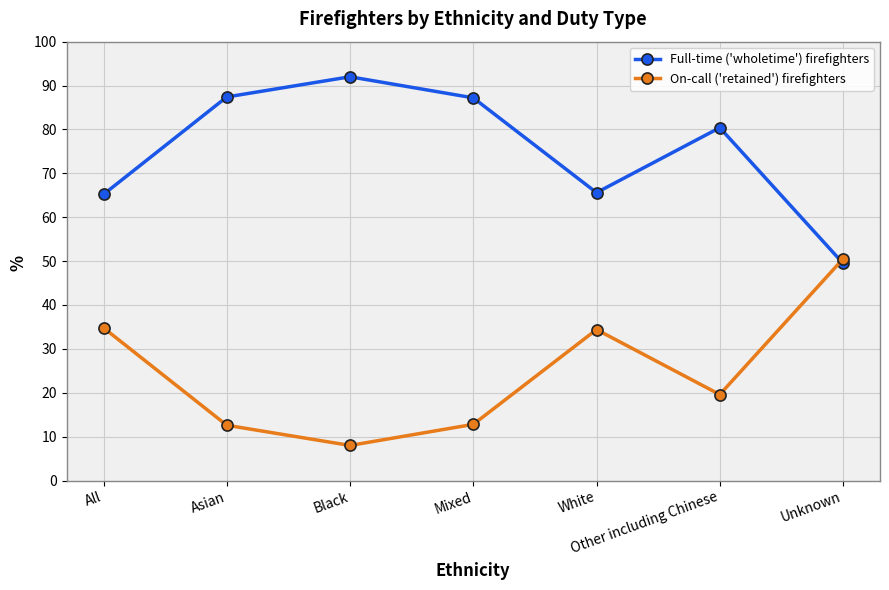

The On-call ('retained') firefighters series shows 34.4 at White. True or false?

True